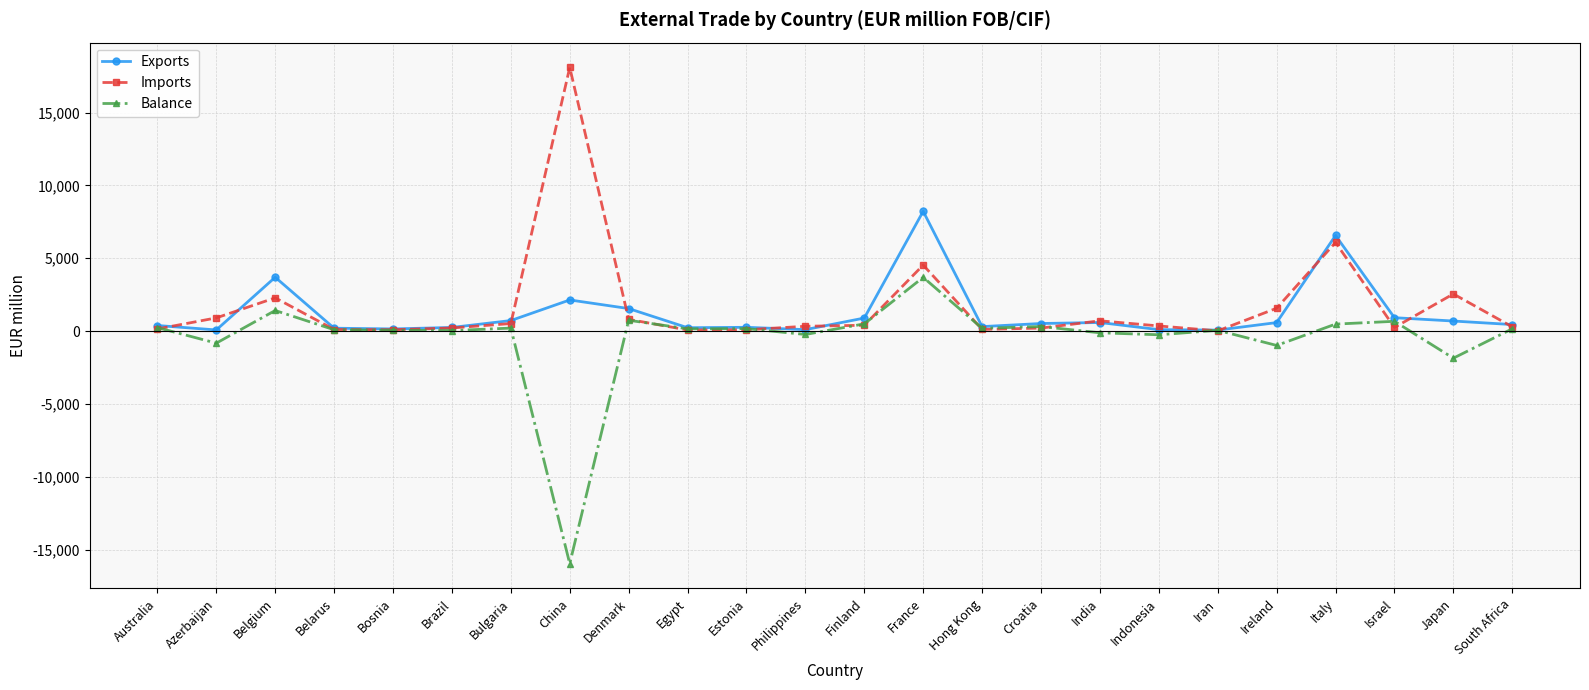

In Imports, how many points are lower than both neighbors (excluding endpoints)?

5